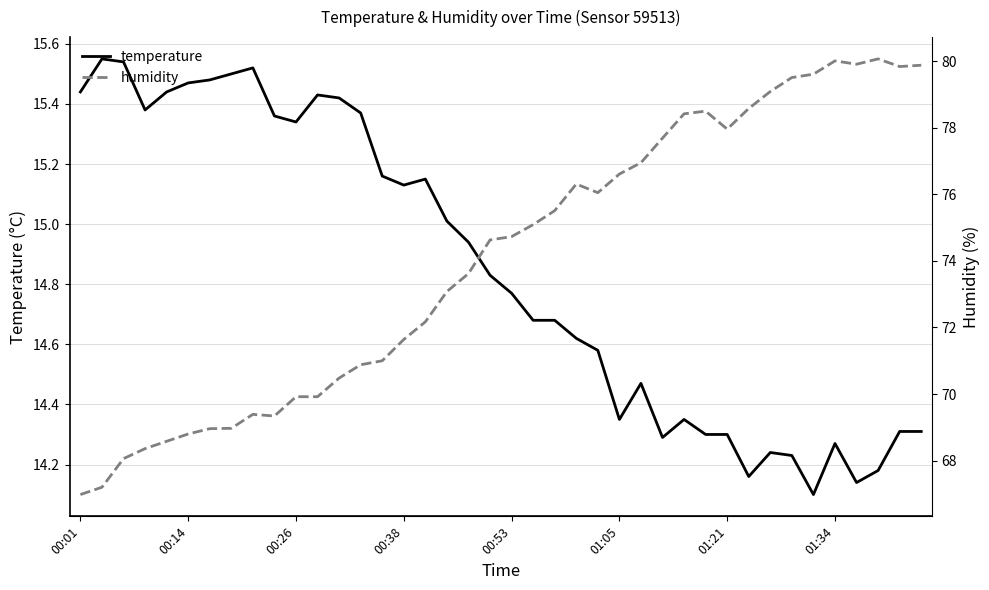

Is it true that humidity equals 116.2 at 14?

False